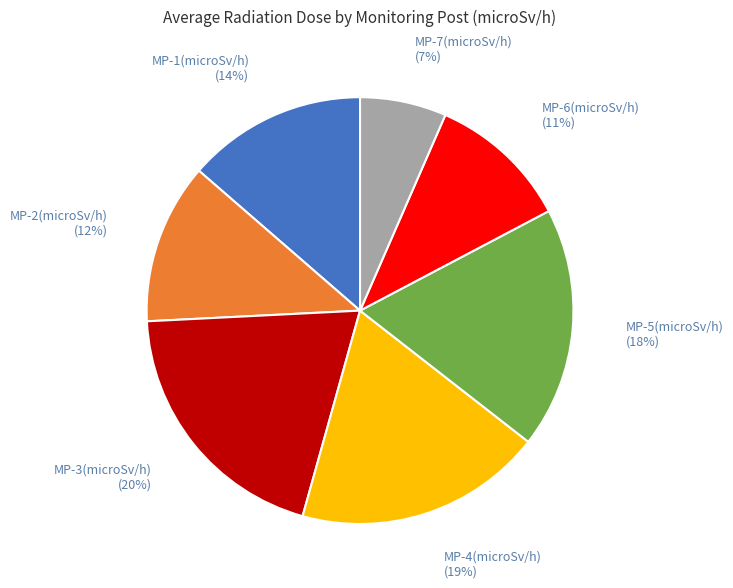

What percentage is the MP-2(microSv/h) slice, to the nearest percent?

12%